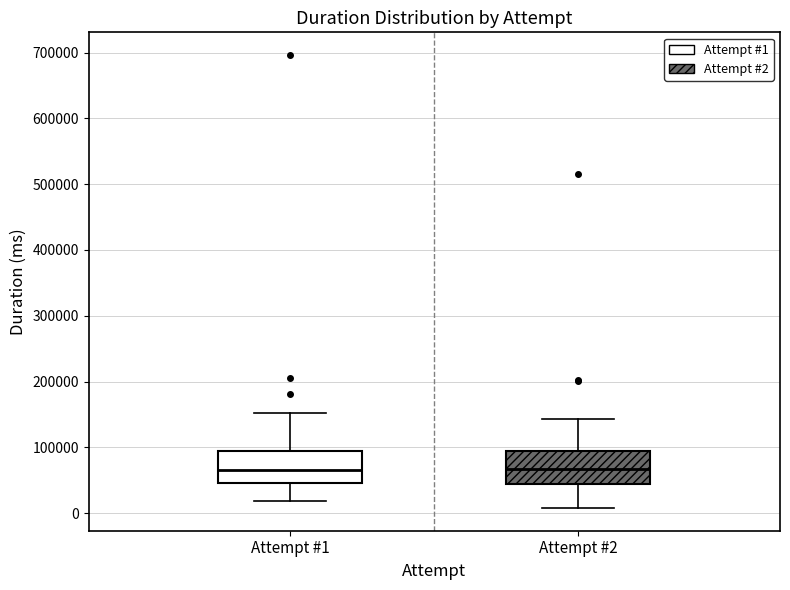

Reading left to right, read every box against the y-axis: the position of its median line, the range the box covers, and the ends of its whiskers. The values are not printed on the chart, so give them approximately, as read against the axis.

Attempt #1: median 70000, box 50000 to 90000, whiskers 20000 to 150000
Attempt #2: median 70000, box 40000 to 90000, whiskers 10000 to 140000